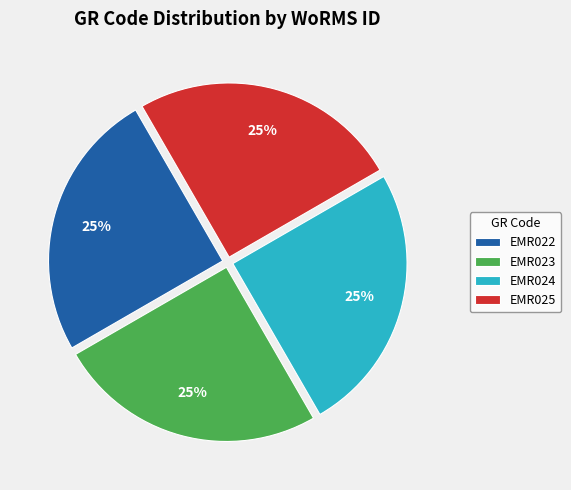

To the nearest percent, what is the combined percentage of EMR022 and EMR023?

50%